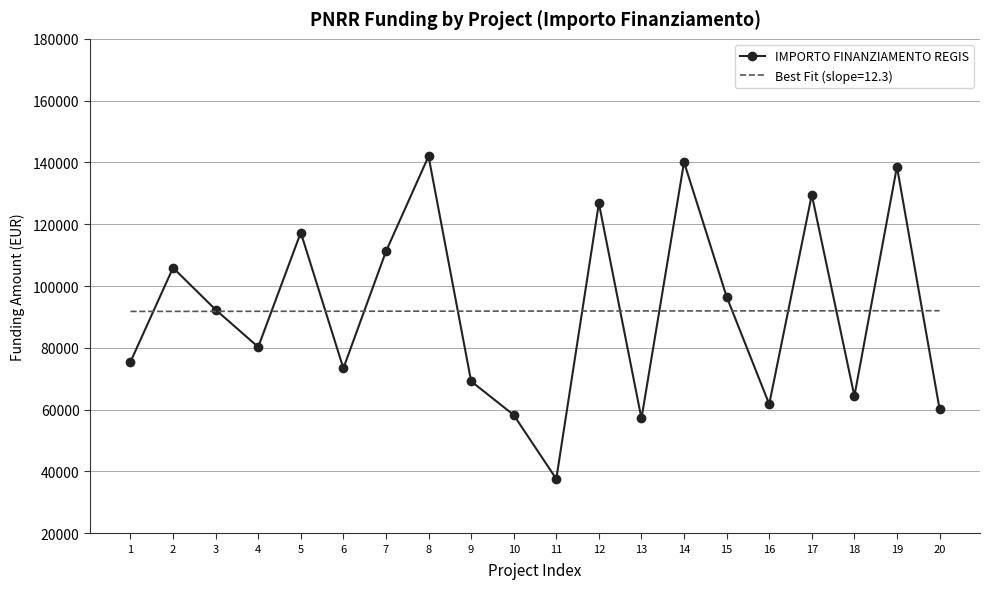

What is the change in value from 9 to 18?

-4783.4